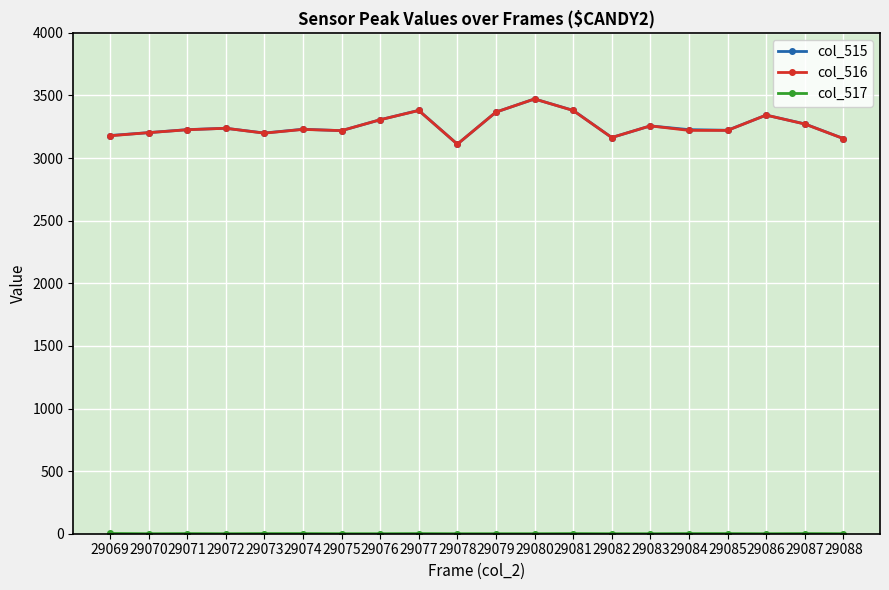

Is the value of col_516 at 29070 greater than the value of col_515 at 29077?

No